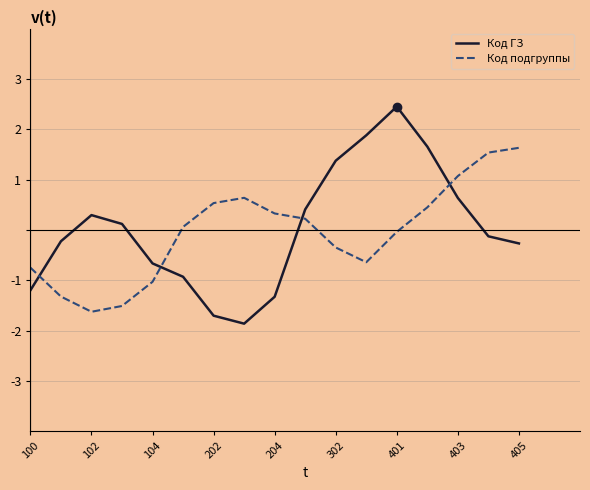

What is the sum of all Код подгруппы values?

-0.8